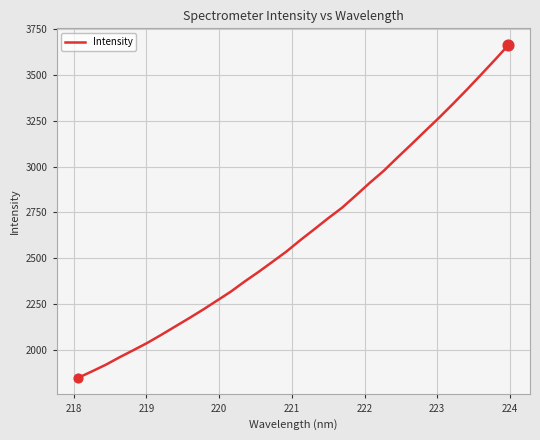

What is the minimum value shown in the chart?

1845.3